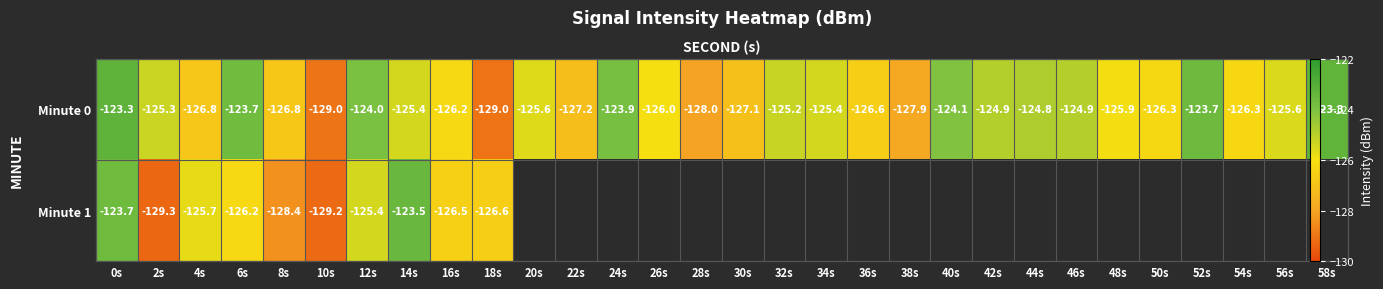

What is the sum of the Minute 0 values at 2s and 34s?

-250.7